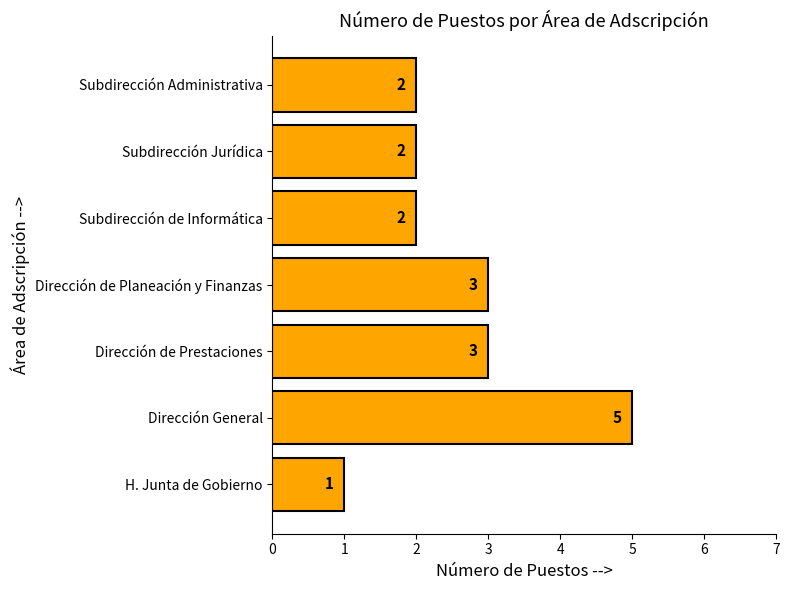

Does the chart contain any negative values?

No